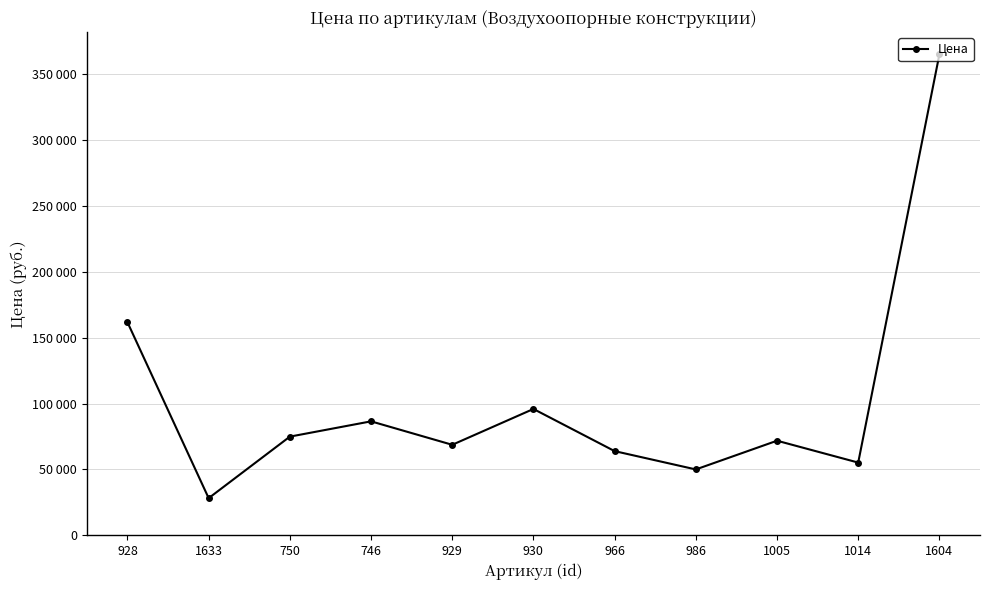

Read the value at 750, to the nearest 100.

74900